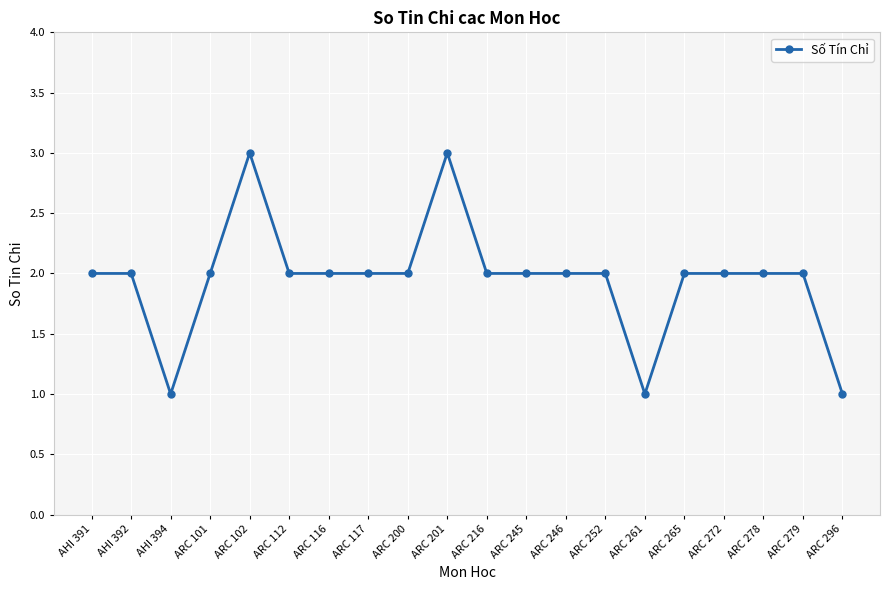

What is the greatest value displayed?

3